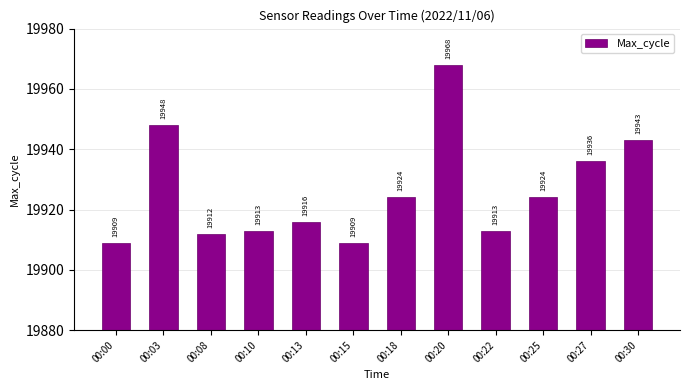

Where does the data first go above 19924?

00:03